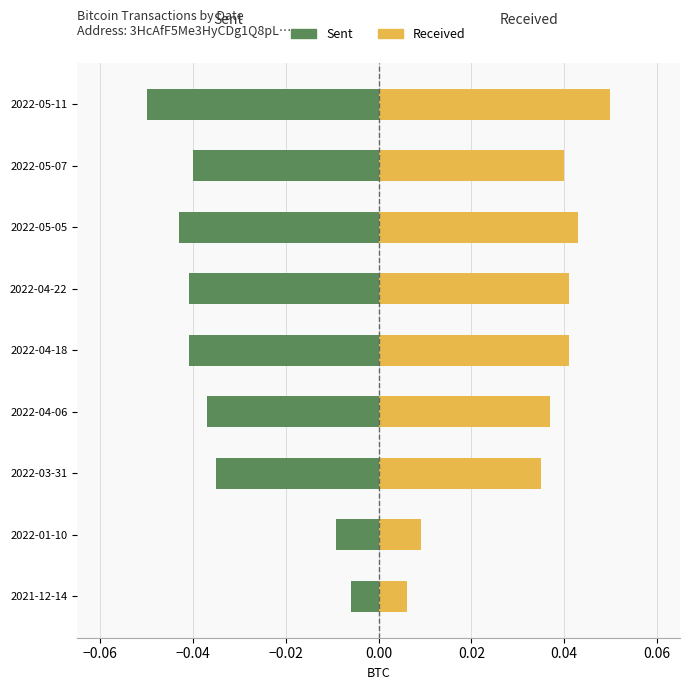

The value of Received at 2022-04-22 is 0.0. True or false?

True